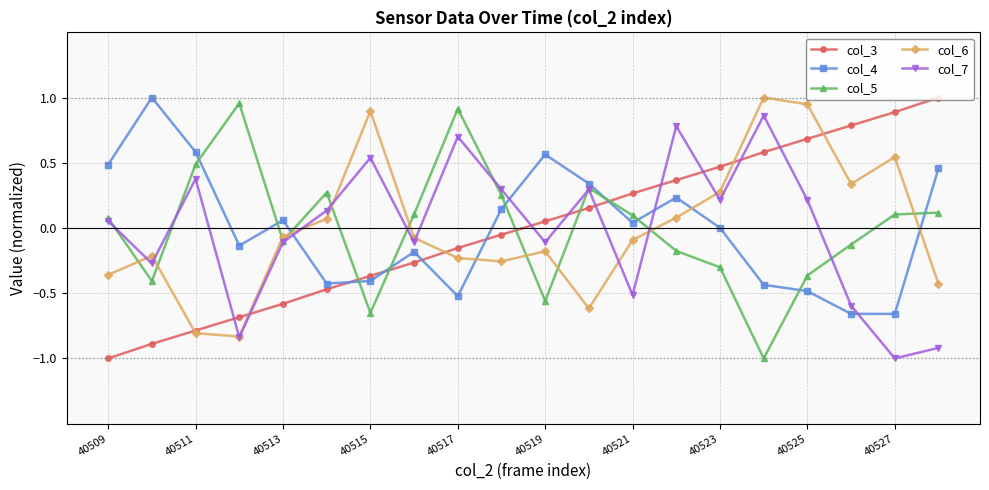

What is the lowest value of the col_5 series?

-1.0